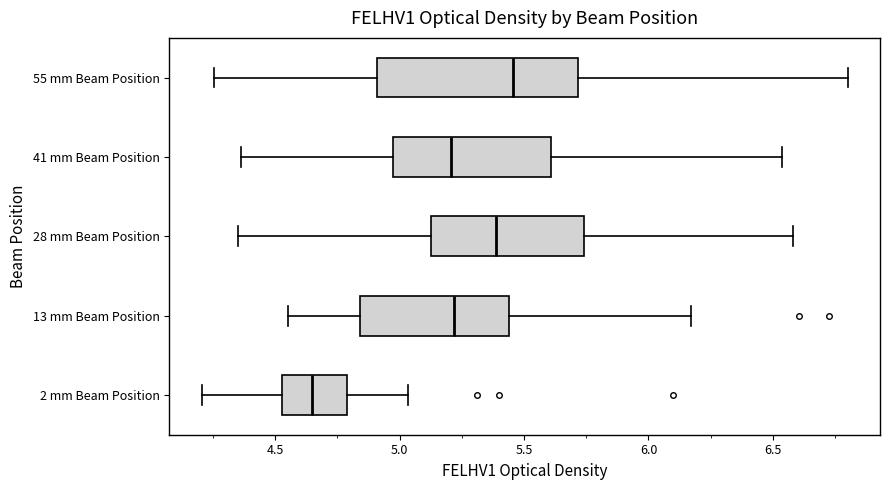

Reading bottom to top, transcribe this box plot: for each box, give where its median line is, the range the box spans, and where its two whiskers end, as read against the x-axis. The values are not printed on the chart, so give them approximately, as read against the axis.

2 mm Beam Position: median 4.65, box 4.55 to 4.80, whiskers 4.20 to 5.05
13 mm Beam Position: median 5.20, box 4.85 to 5.45, whiskers 4.55 to 6.15
28 mm Beam Position: median 5.40, box 5.10 to 5.75, whiskers 4.35 to 6.60
41 mm Beam Position: median 5.20, box 4.95 to 5.60, whiskers 4.35 to 6.55
55 mm Beam Position: median 5.45, box 4.90 to 5.70, whiskers 4.25 to 6.80